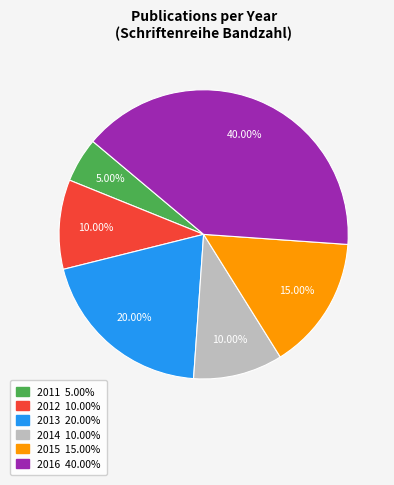

Do 2015 and 2016 together represent more than half of the pie?

Yes